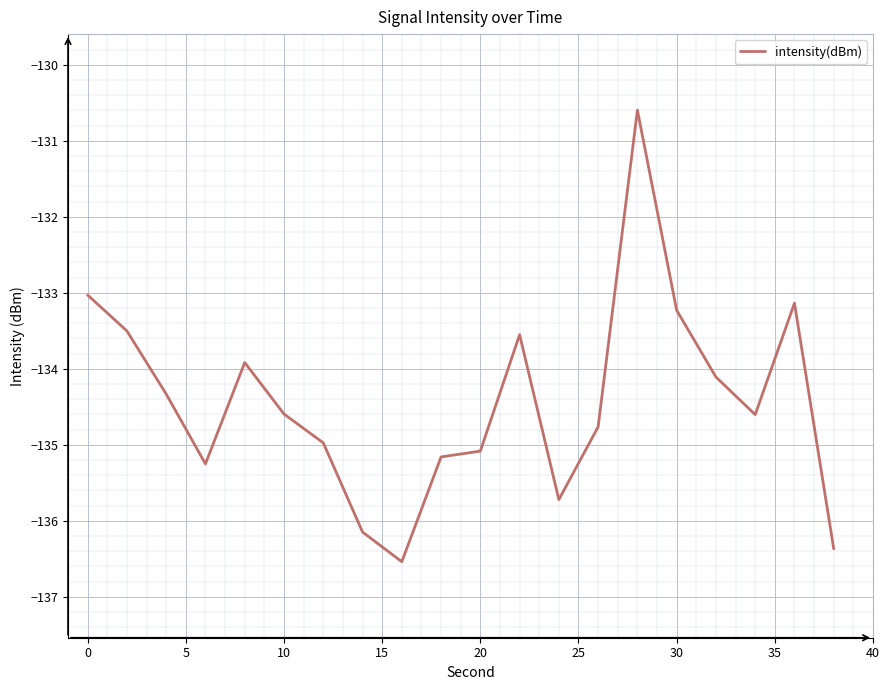

What is the minimum value shown in the chart?

-136.5